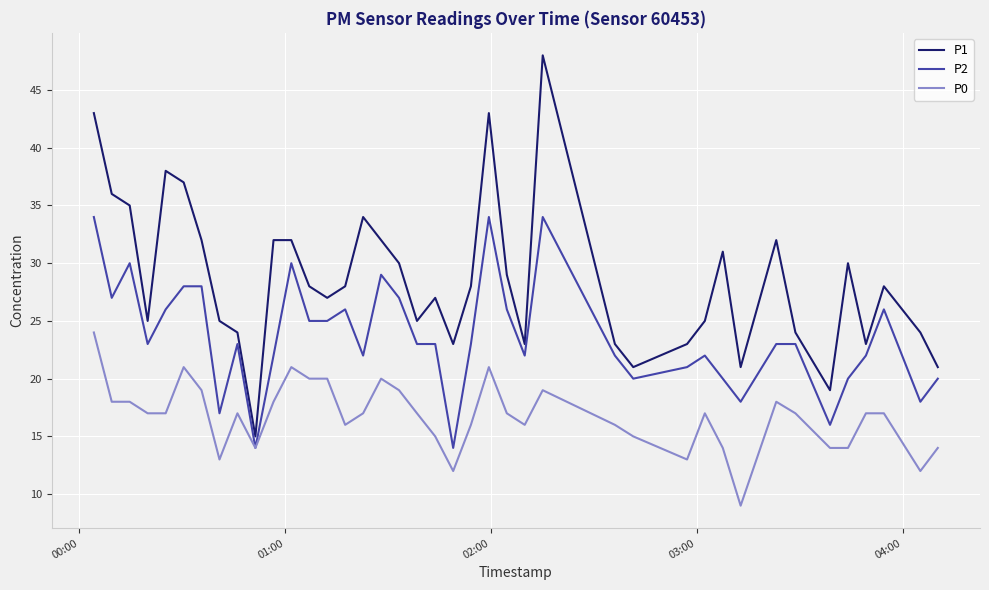

True or false: P2 has more than 0 interior local peaks.

True